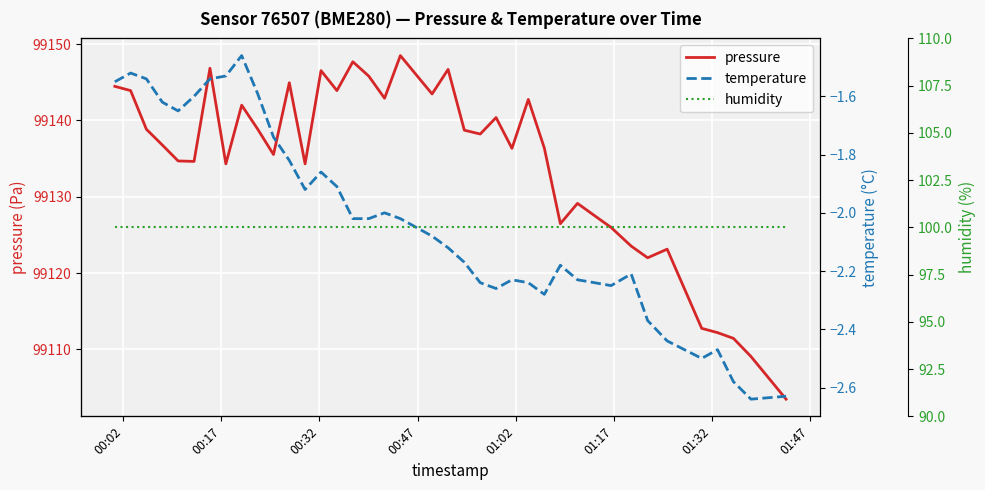

How many data points in temperature are less than -2?

23